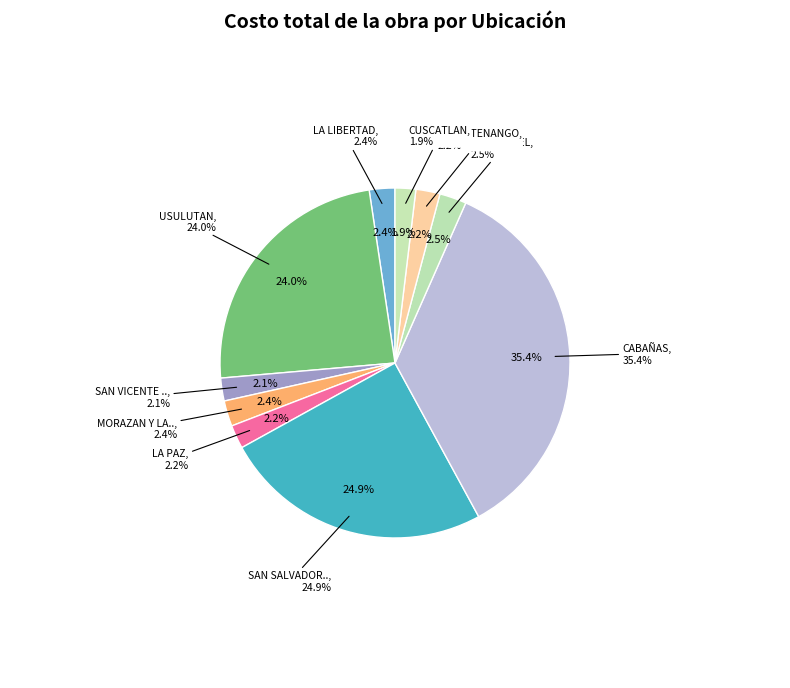

Combined, what portion of the pie is SAN SALVADOR Y LA PAZ and LA PAZ?

27.1%